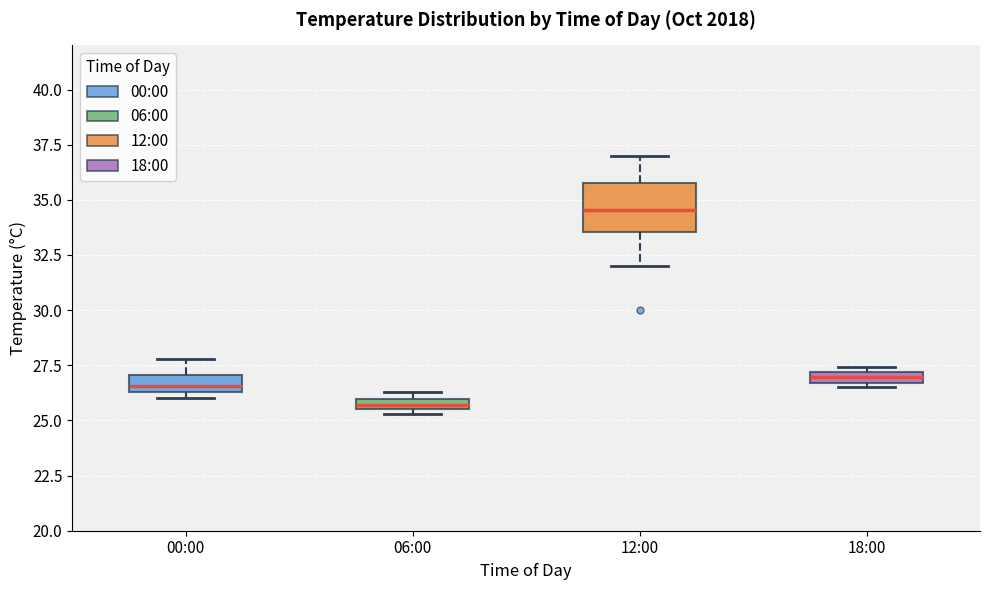

Which box's median line is the highest?

12:00